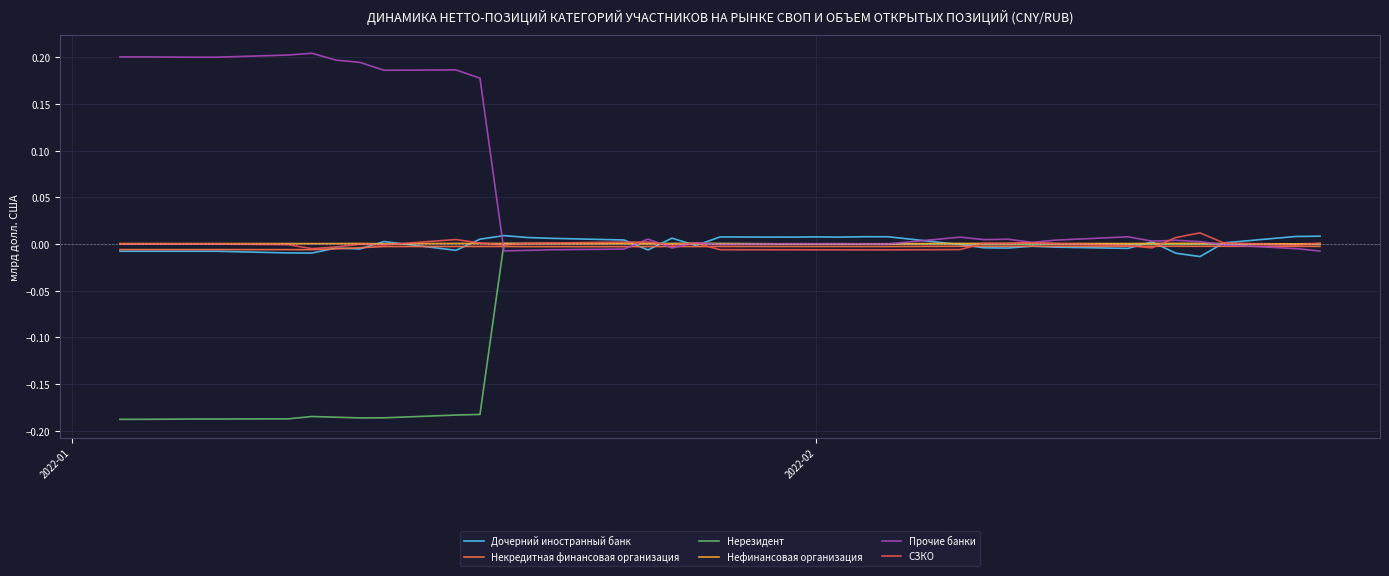

How many lines are shown in the chart?

6